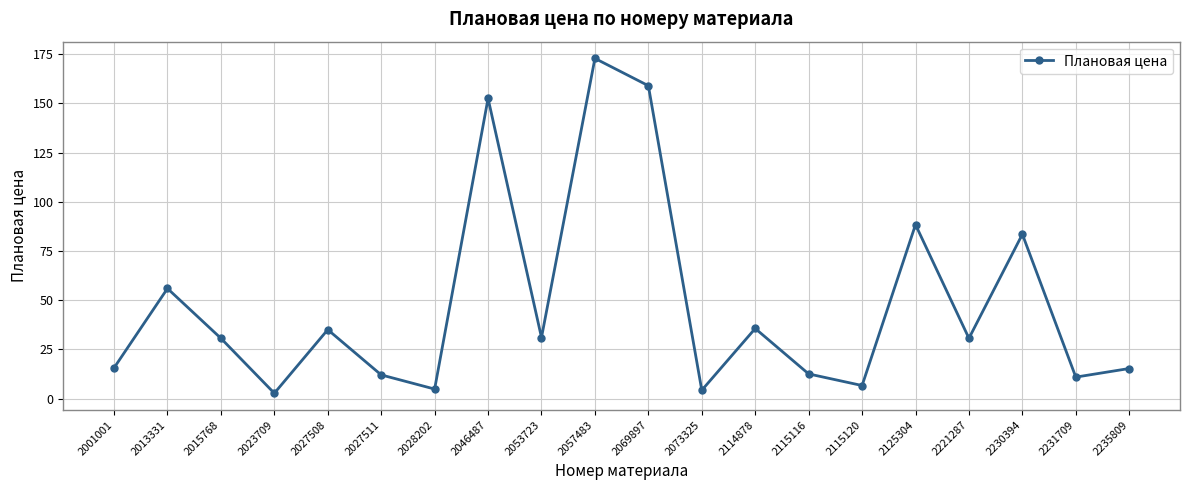

How many points are higher than both their immediate neighbors (excluding endpoints)?

7